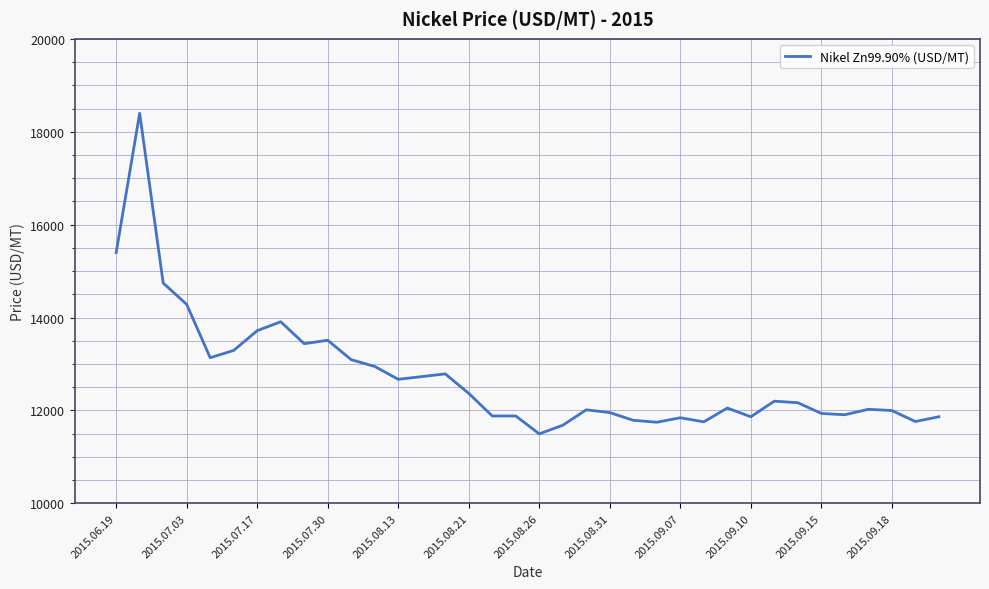

What is the smallest value displayed?

11495.5